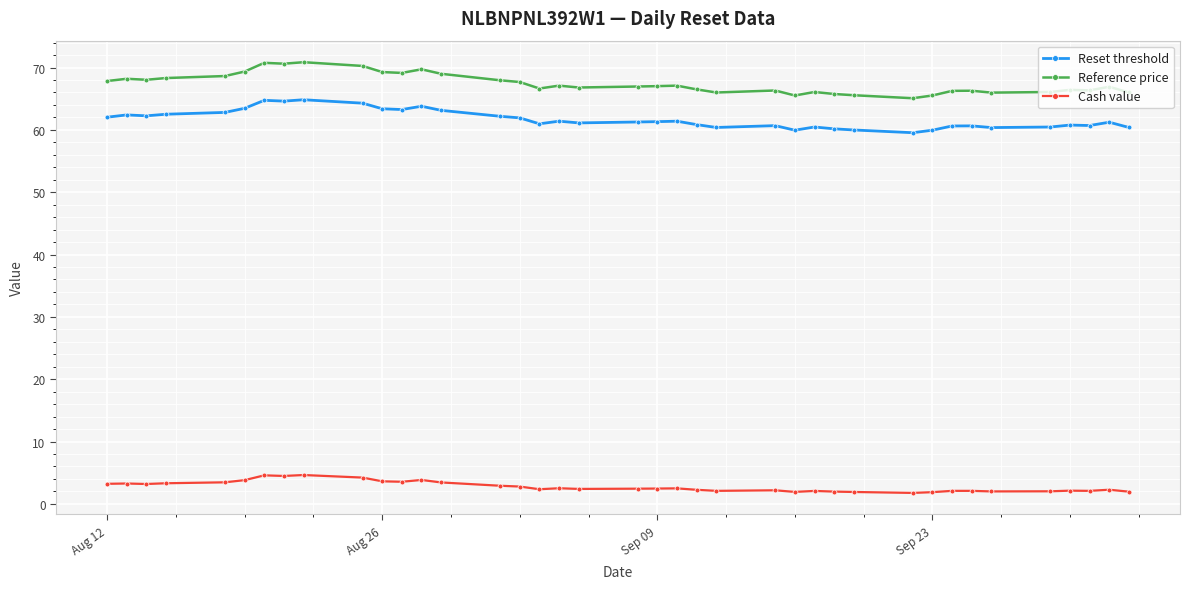

What is the minimum value for Reference price?

65.1